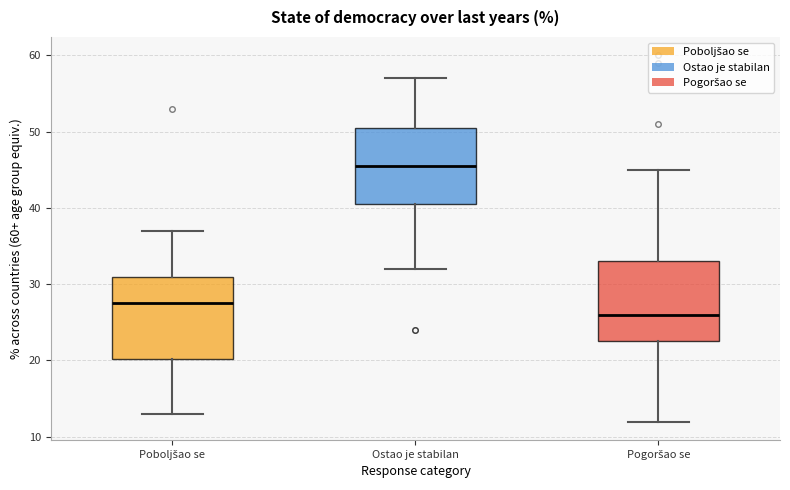

Reading left to right, transcribe this box plot: for each box, give where its median line is, the range the box spans, and where its two whiskers end, as read against the y-axis. The values are not printed on the chart, so give them approximately, as read against the axis.

Poboljšao se: median 28, box 20 to 31, whiskers 13 to 37
Ostao je stabilan: median 46, box 41 to 51, whiskers 32 to 57
Pogoršao se: median 26, box 23 to 33, whiskers 12 to 45